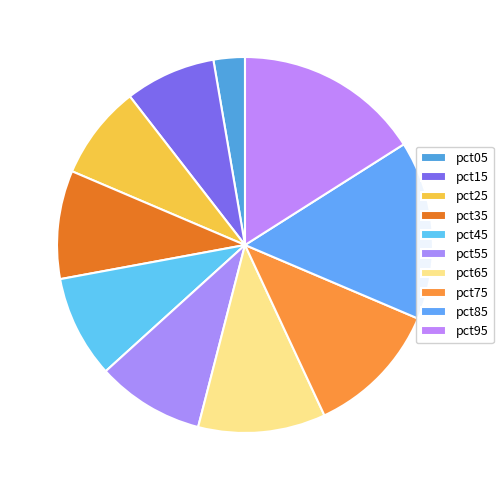

To the nearest percent, what is the difference between the pct85 and pct25 slice percentages?

7%